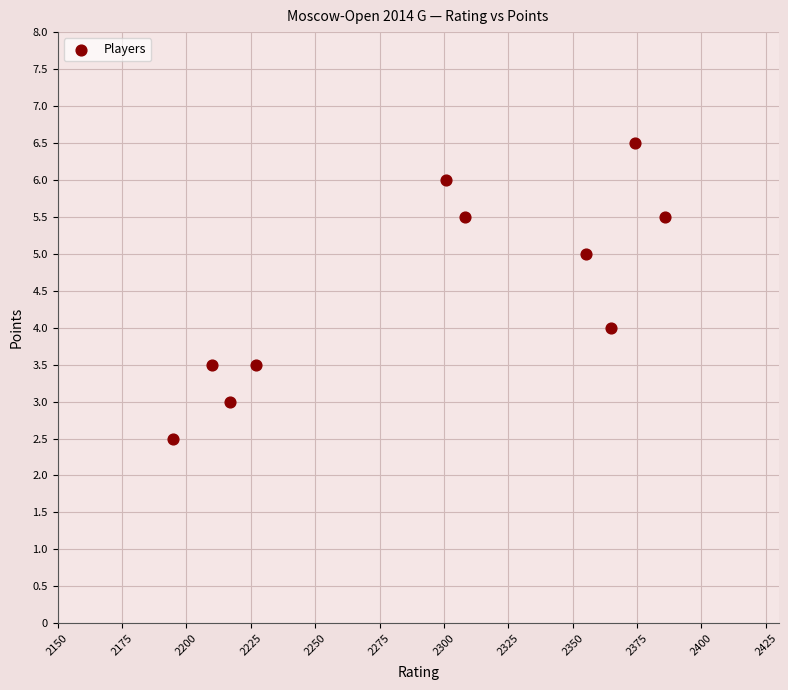

What is the range of Y values (max minus min)?

4.0